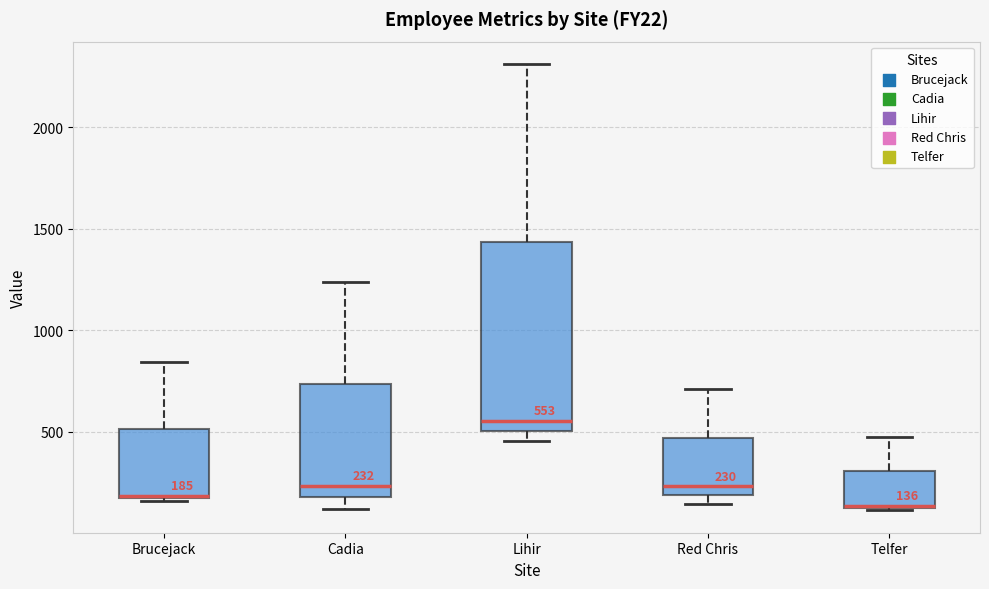

Comparing the boxes themselves (not the whiskers), which one is the tallest?

Lihir